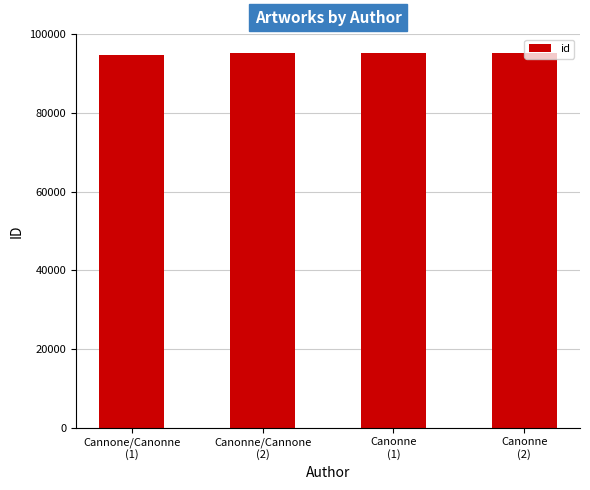

How many bars are there in total?

4